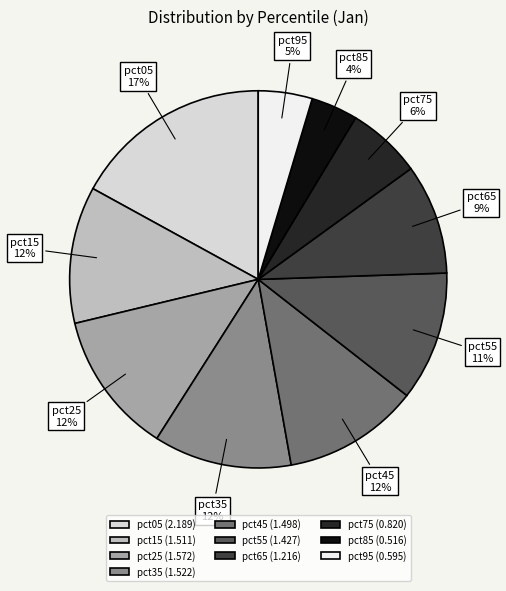

Count the number of slices in the pie.

10